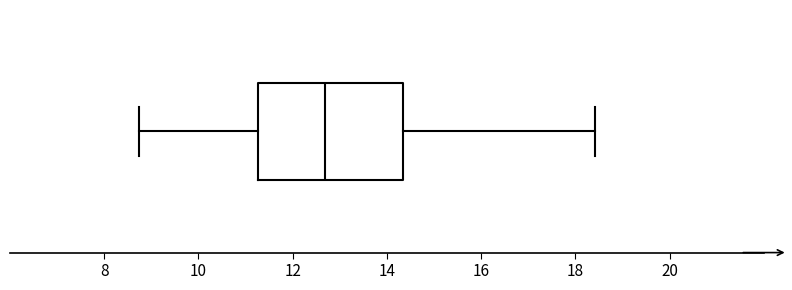

Transcribe this box plot: give where the median line is, the range the box spans, and where the two whiskers end, as read against the x-axis. The values are not printed on the chart, so give them approximately, as read against the axis.

median 12.6, box 11.2 to 14.4, whiskers 8.8 to 18.4